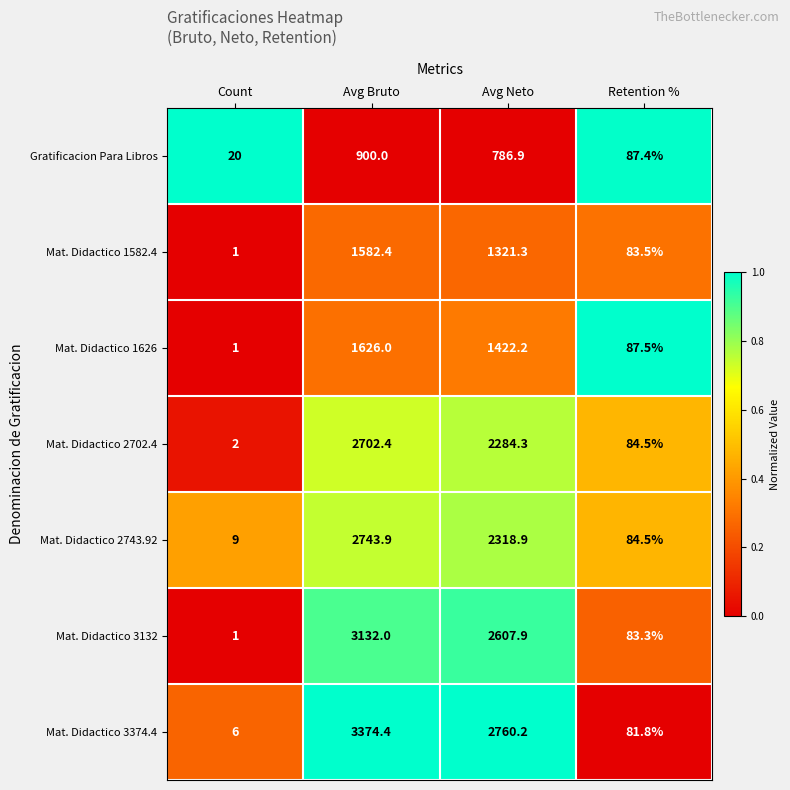

Which series changed the most between Count and Retention %?

Mat. Didactico 1626